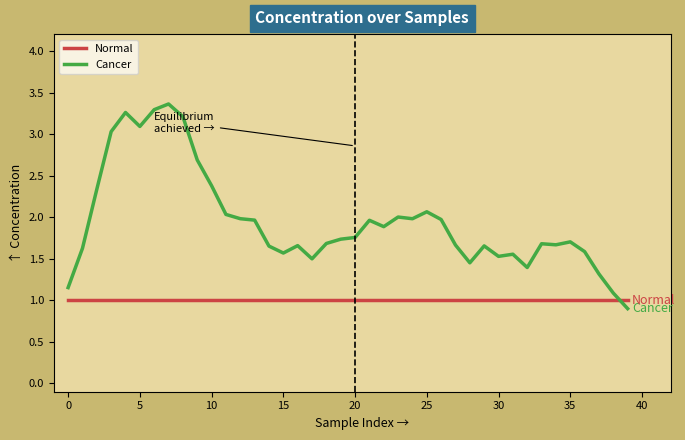

Which series has the largest range (max minus min)?

Cancer